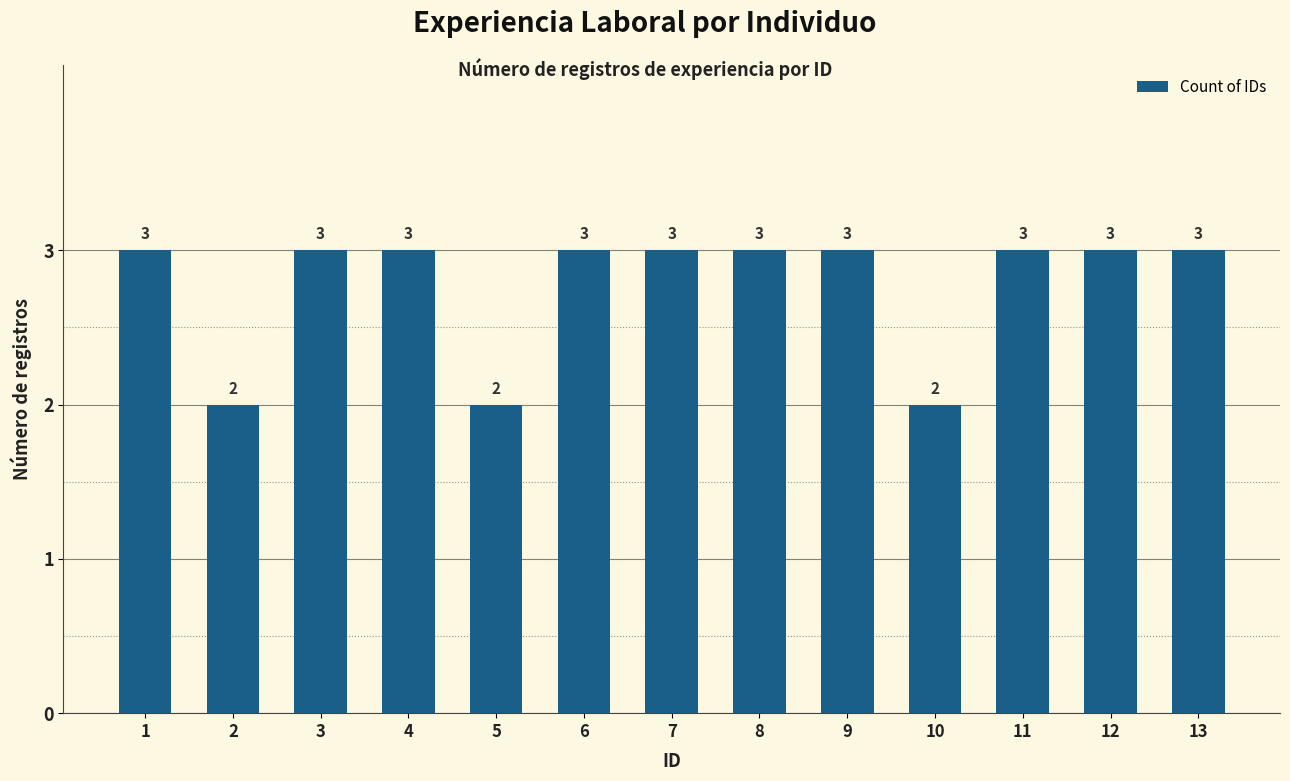

How many values are between 3 and 4?

10